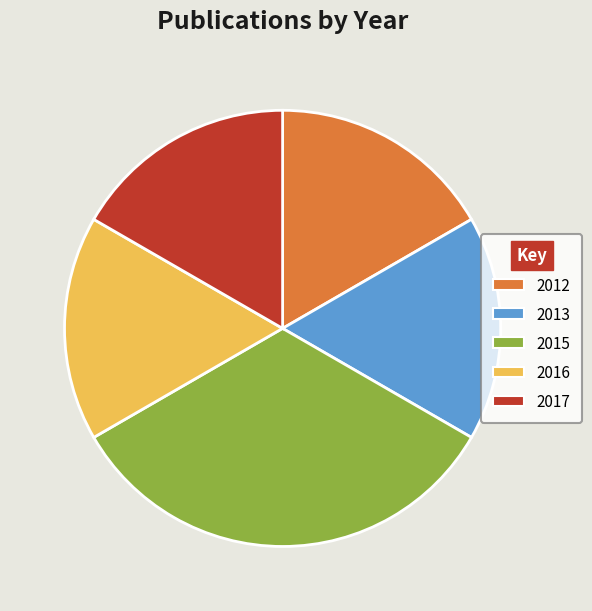

Does 2016 represent more than half of the total?

No